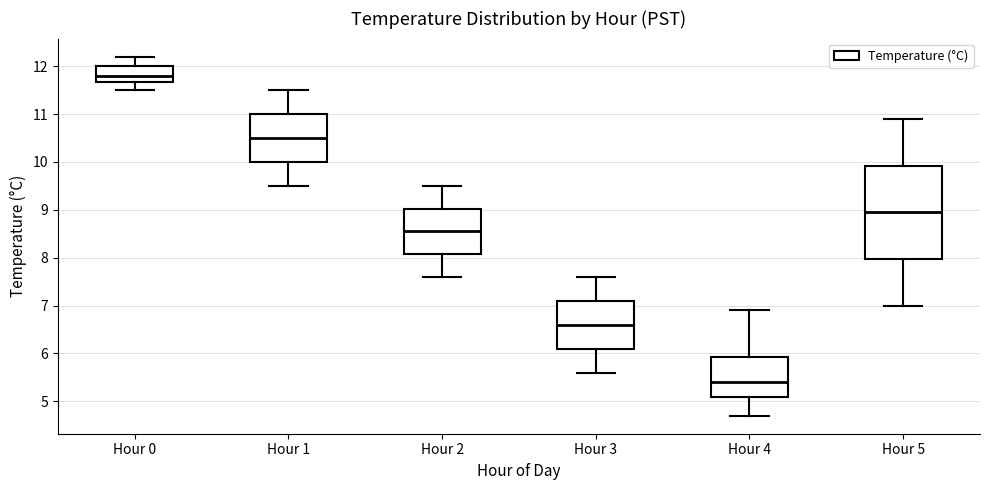

Comparing the boxes themselves (not the whiskers), which one is the tallest?

Hour 5